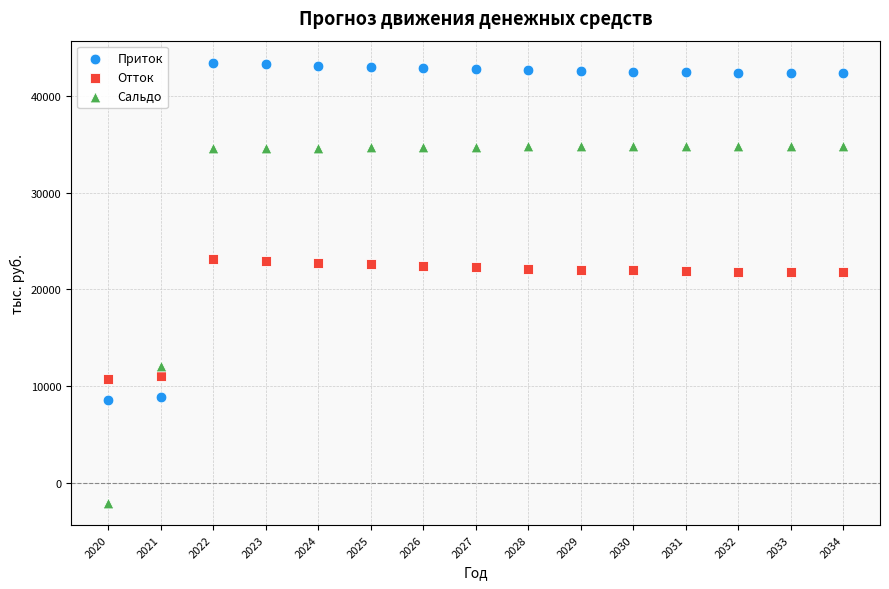

Across all data points, what is the range of Y values (max minus min)?

45557.9